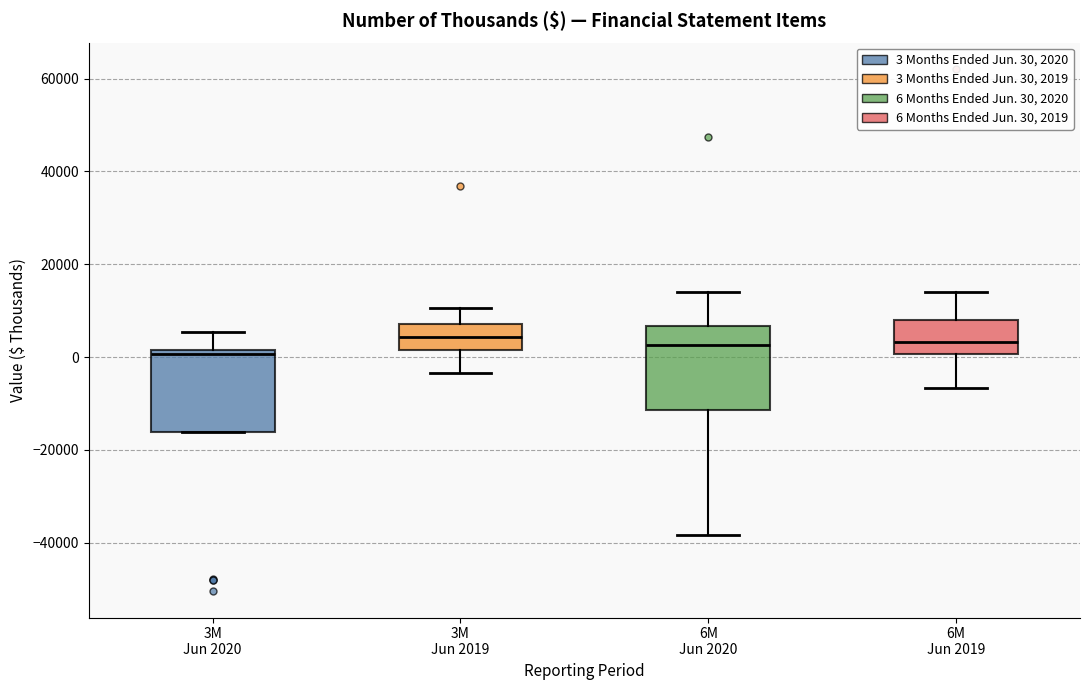

Reading left to right, transcribe this box plot: for each box, give where its median line is, the range the box spans, and where its two whiskers end, as read against the y-axis. The values are not printed on the chart, so give them approximately, as read against the axis.

3M Jun 2020: median 0, box -16000 to 2000, whiskers -16000 to 6000
3M Jun 2019: median 4000, box 2000 to 8000, whiskers -4000 to 10000
6M Jun 2020: median 2000, box -12000 to 6000, whiskers -38000 to 14000
6M Jun 2019: median 4000, box 0 to 8000, whiskers -6000 to 14000